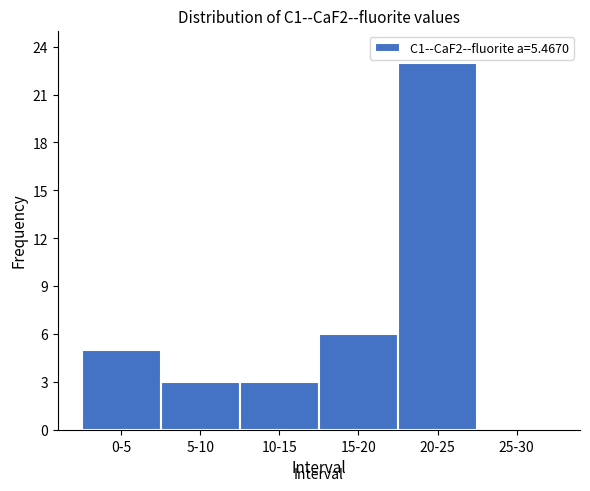

Reading right to left, transcribe all the data shown in this chart.

25-30=0	20-25=23	15-20=6	10-15=3	5-10=3	0-5=5